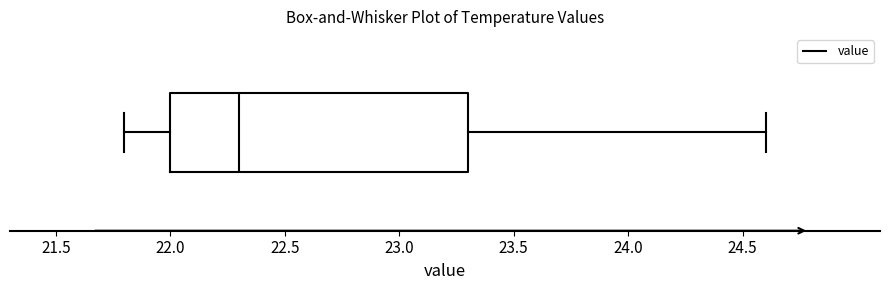

Transcribe this box plot: give where the median line is, the range the box spans, and where the two whiskers end, as read against the x-axis. The values are not printed on the chart, so give them approximately, as read against the axis.

median 22.3, box 22.0 to 23.3, whiskers 21.8 to 24.6